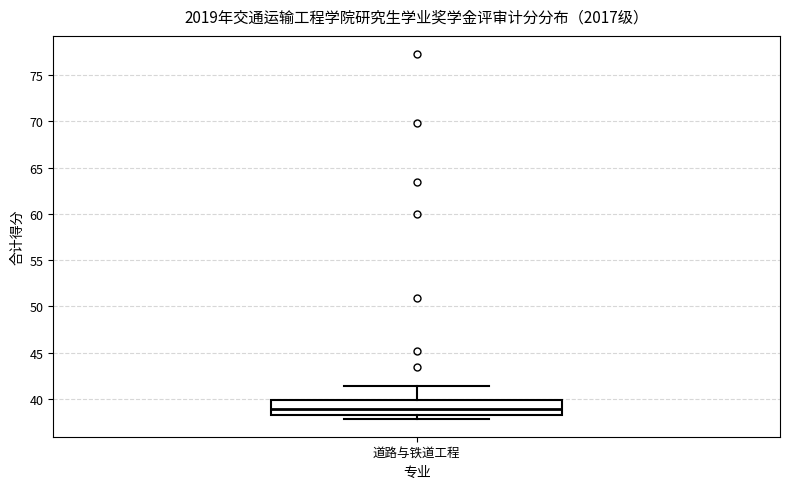

Where does the median line of the box for 道路与铁道工程 sit on the y-axis? The values are not printed on the chart, so give them approximately, as read against the axis.

39.0